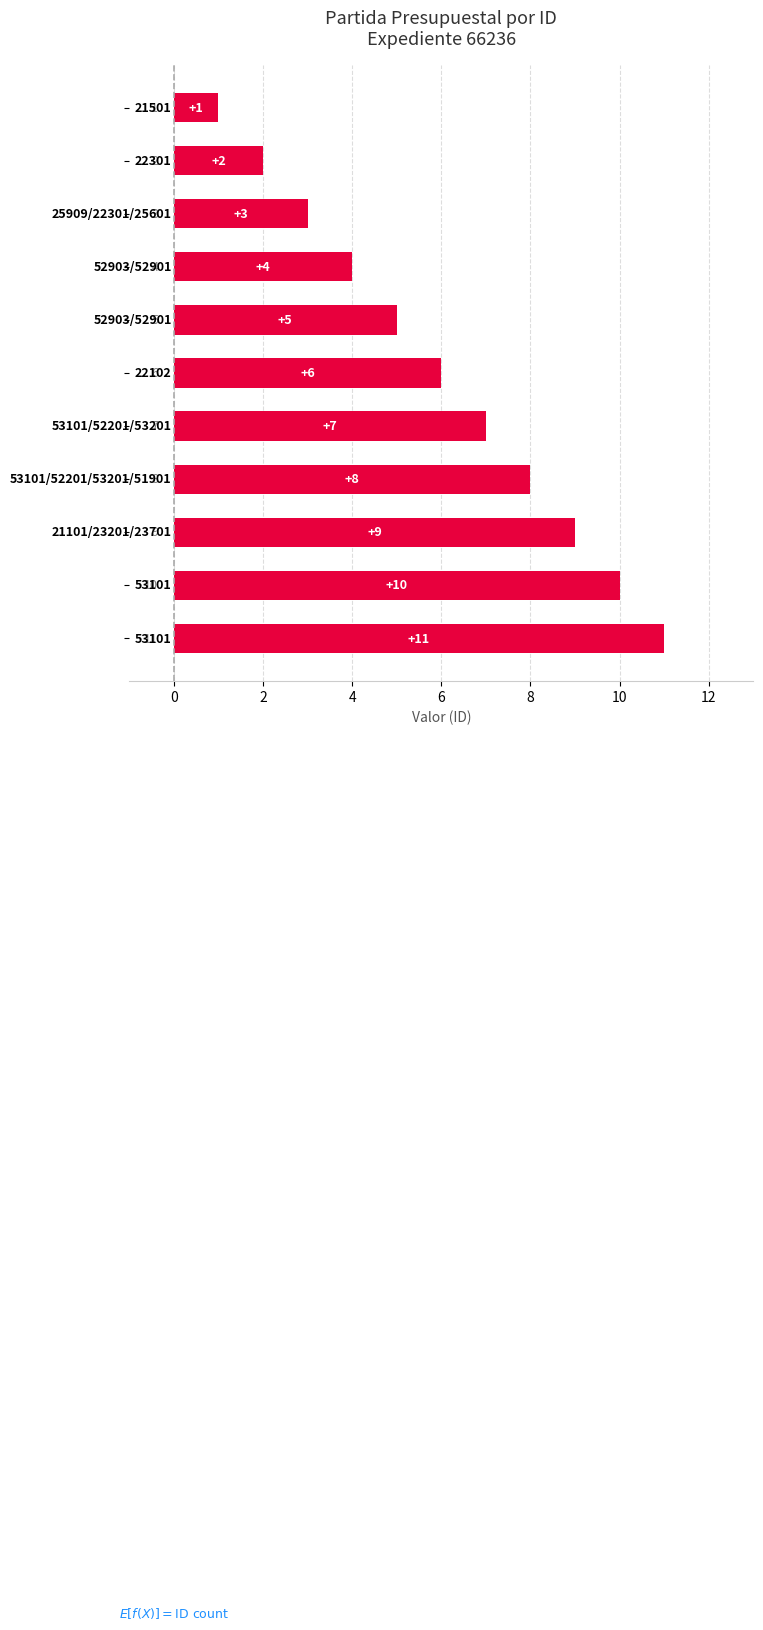

What is the smallest value displayed?

1